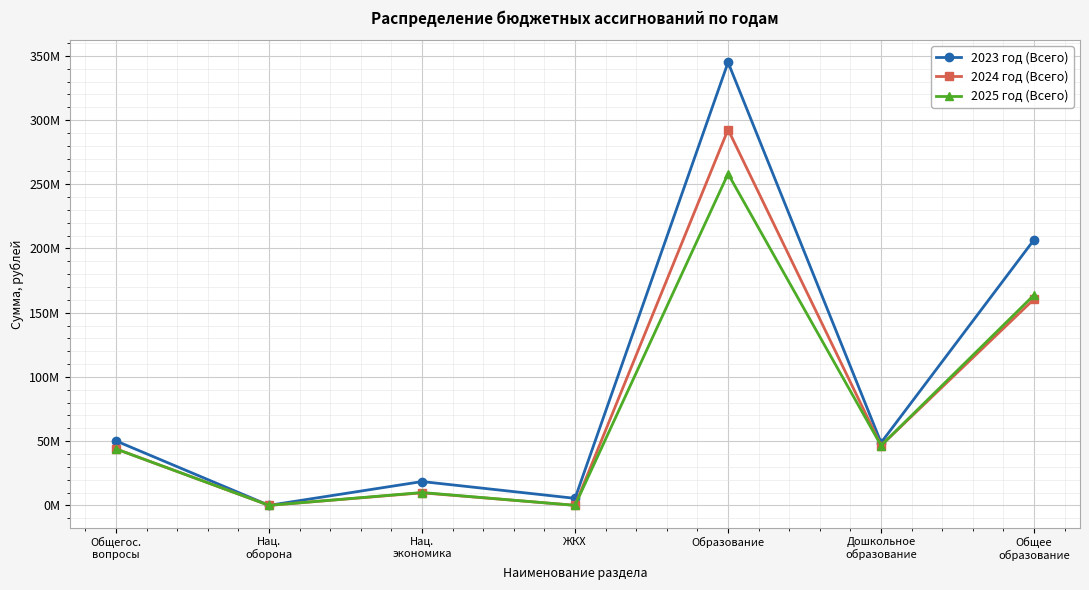

Does the chart display data point markers on the line(s)?

Yes